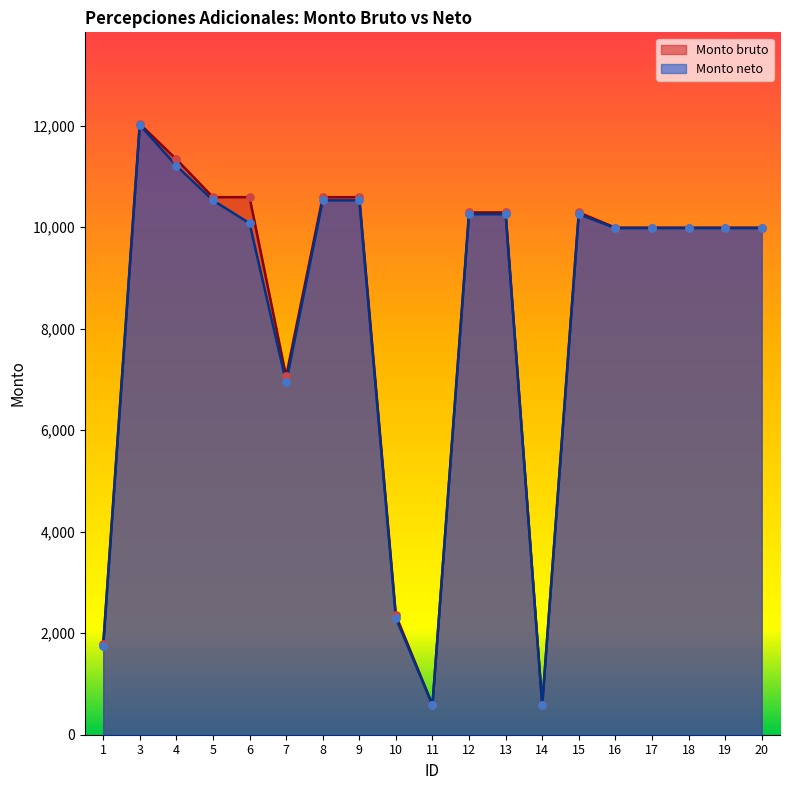

At how many categories does at least one series exceed 4061?

15